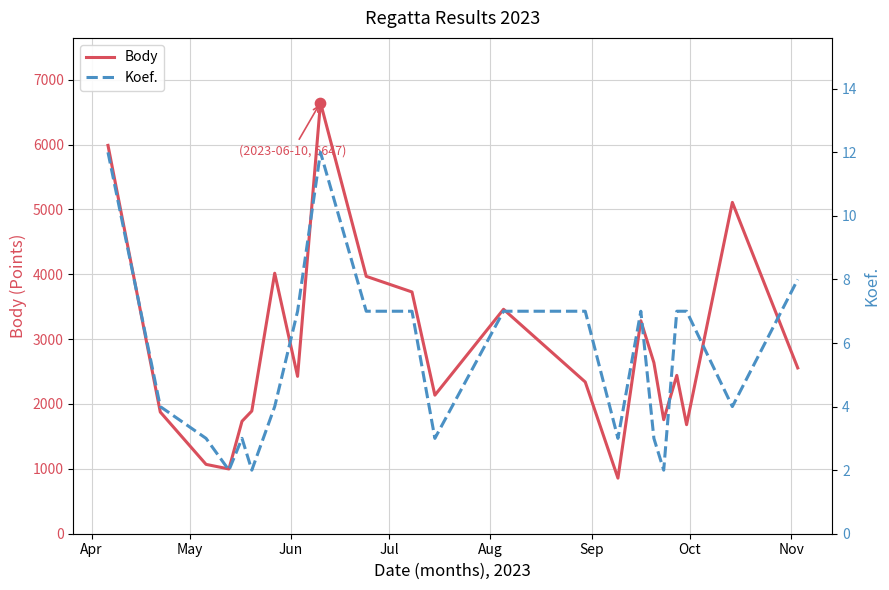

Which series reaches the minimum Y coordinate?

Koef.